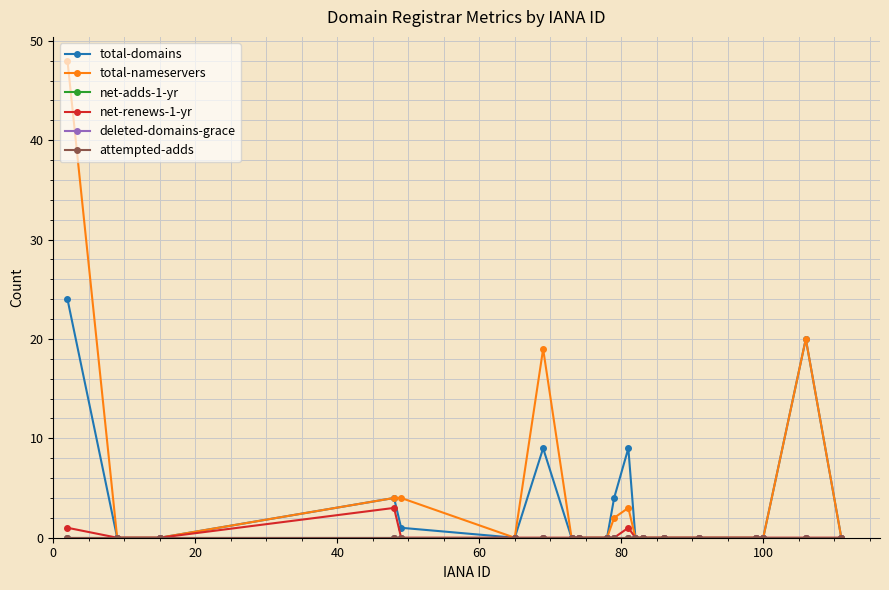

True or false: total-nameservers and net-adds-1-yr cross at least once.

False